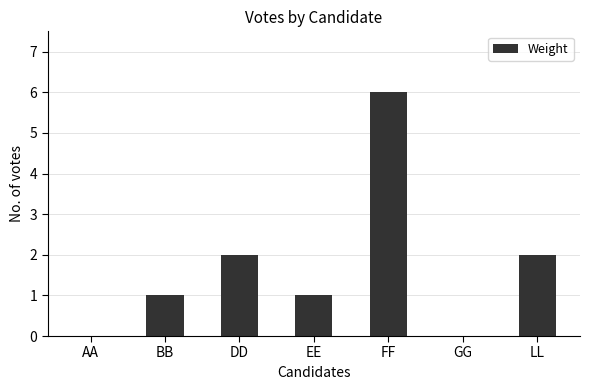

What is the approximate value at FF?

6